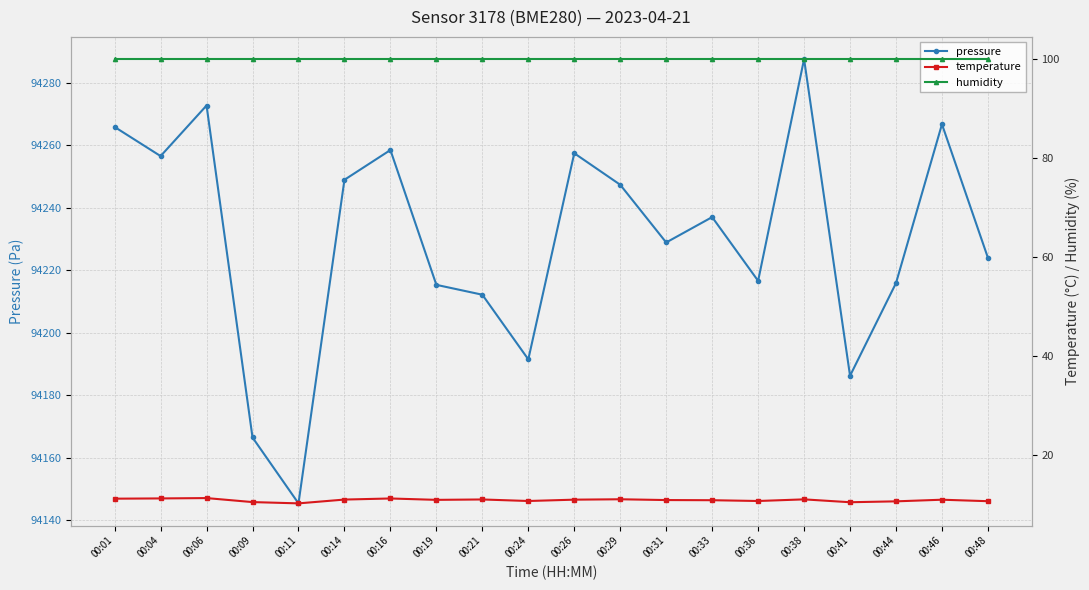

Reading left to right, list all the values displayed in this chart.

pressure: 00:01=94265.9	00:04=94256.6	00:06=94272.8	00:09=94166.5	00:11=94145.4	00:14=94249.0	00:16=94258.5	00:19=94215.4	00:21=94212.2	00:24=94191.5	00:26=94257.5	00:29=94247.4	00:31=94228.9	00:33=94237.1	00:36=94216.7	00:38=94287.6	00:41=94186.3	00:44=94215.9	00:46=94266.8	00:48=94224.0
temperature: 00:01=11.2	00:04=11.2	00:06=11.3	00:09=10.5	00:11=10.2	00:14=11.0	00:16=11.2	00:19=10.9	00:21=11.0	00:24=10.7	00:26=10.9	00:29=11.0	00:31=10.9	00:33=10.8	00:36=10.7	00:38=11.0	00:41=10.4	00:44=10.6	00:46=10.9	00:48=10.6
humidity: 00:01=100.0	00:04=100.0	00:06=100.0	00:09=100.0	00:11=100.0	00:14=100.0	00:16=100.0	00:19=100.0	00:21=100.0	00:24=100.0	00:26=100.0	00:29=100.0	00:31=100.0	00:33=100.0	00:36=100.0	00:38=100.0	00:41=100.0	00:44=100.0	00:46=100.0	00:48=100.0